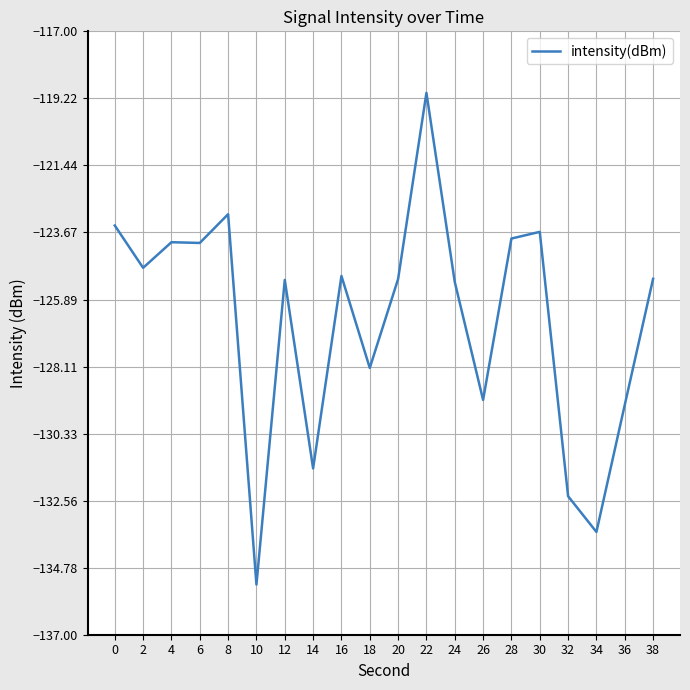

What is the sum of the values at 24 and 28?

-249.2